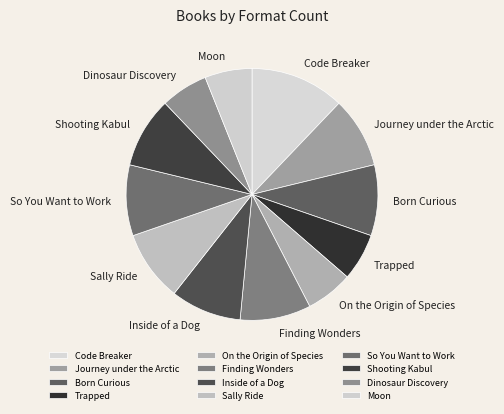

Which slice is the largest?

Code Breaker